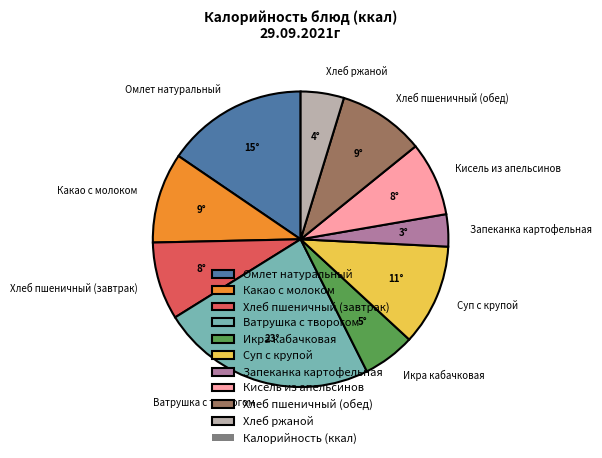

What is the largest slice in the pie chart?

Ватрушка с творогом